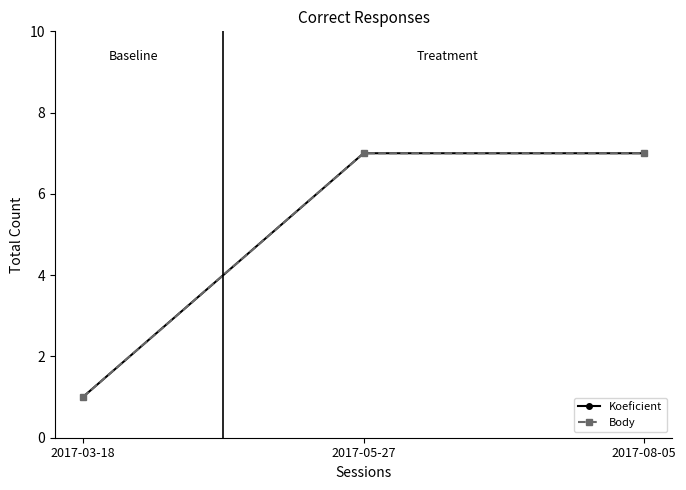

What is the sum of the Body values at 2017-08-05 and 2017-05-27?

14